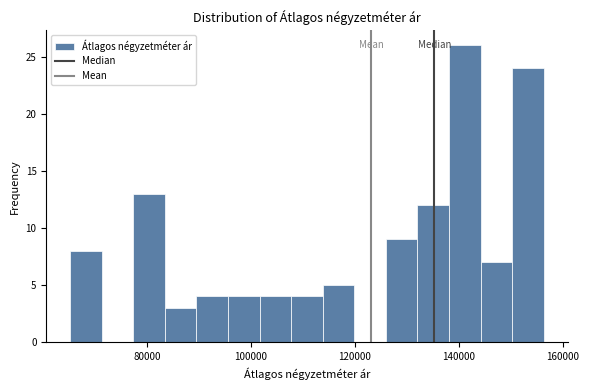

Around what value on the x-axis is the tallest bar? Give the approximate position of its centre, as read against the axis.

142000